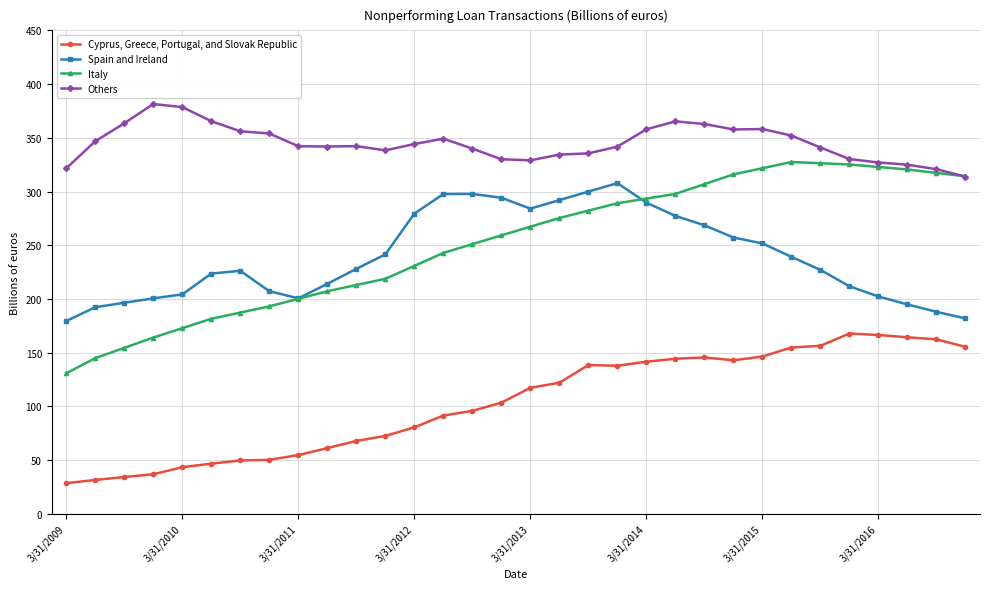

True or false: Italy and Cyprus, Greece, Portugal, and Slovak Republic intersect in this chart.

False